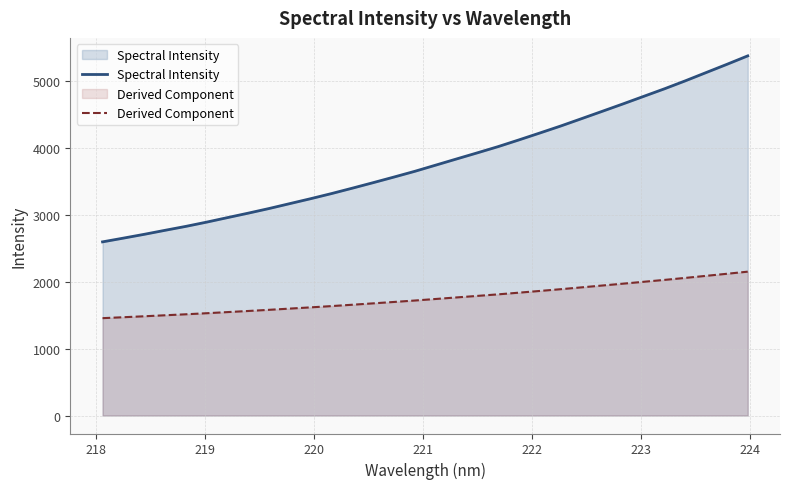

List the series in order of their overall mean, lowest first.

Derived Component, Spectral Intensity